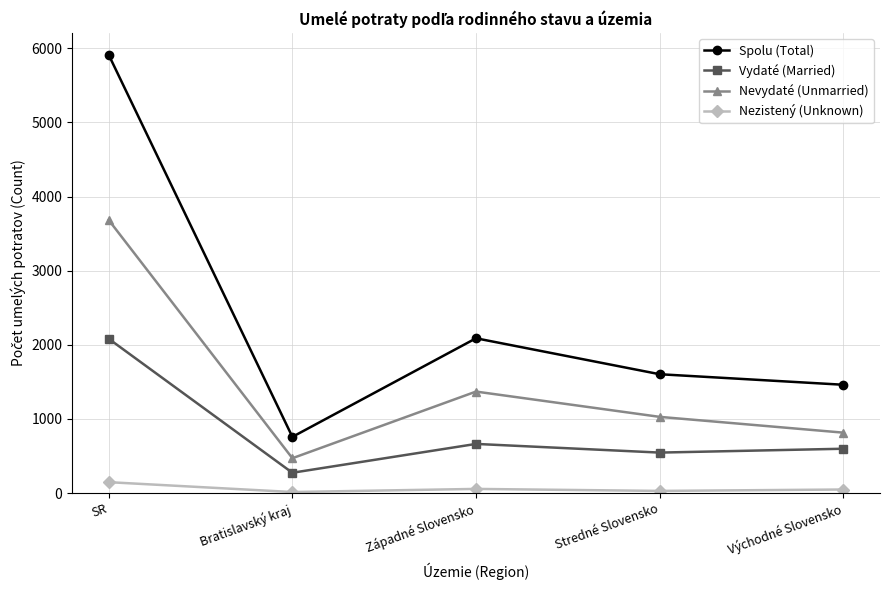

What is the average value of the Vydaté (Married) series?

832